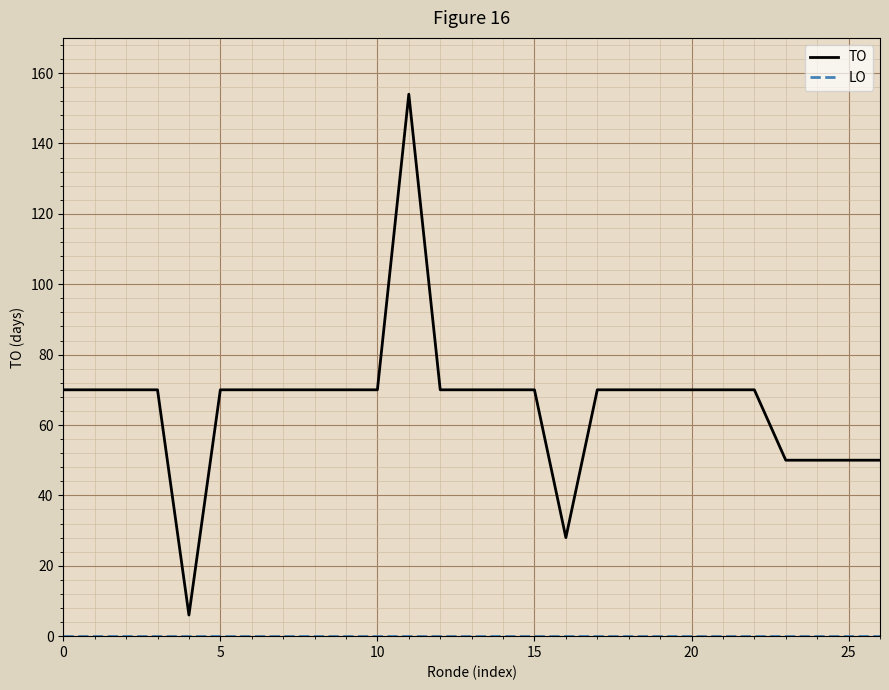

True or false: LO and TO intersect in this chart.

False